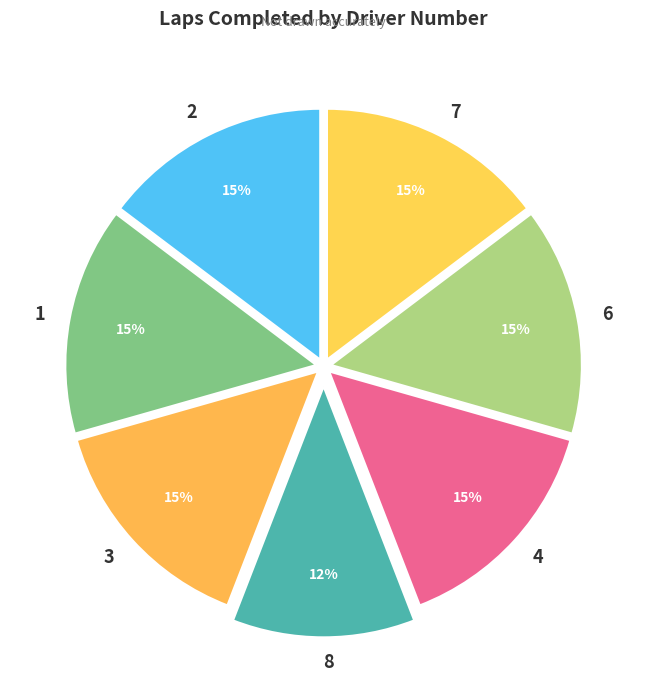

To the nearest percent, what percentage of the pie is 1?

15%